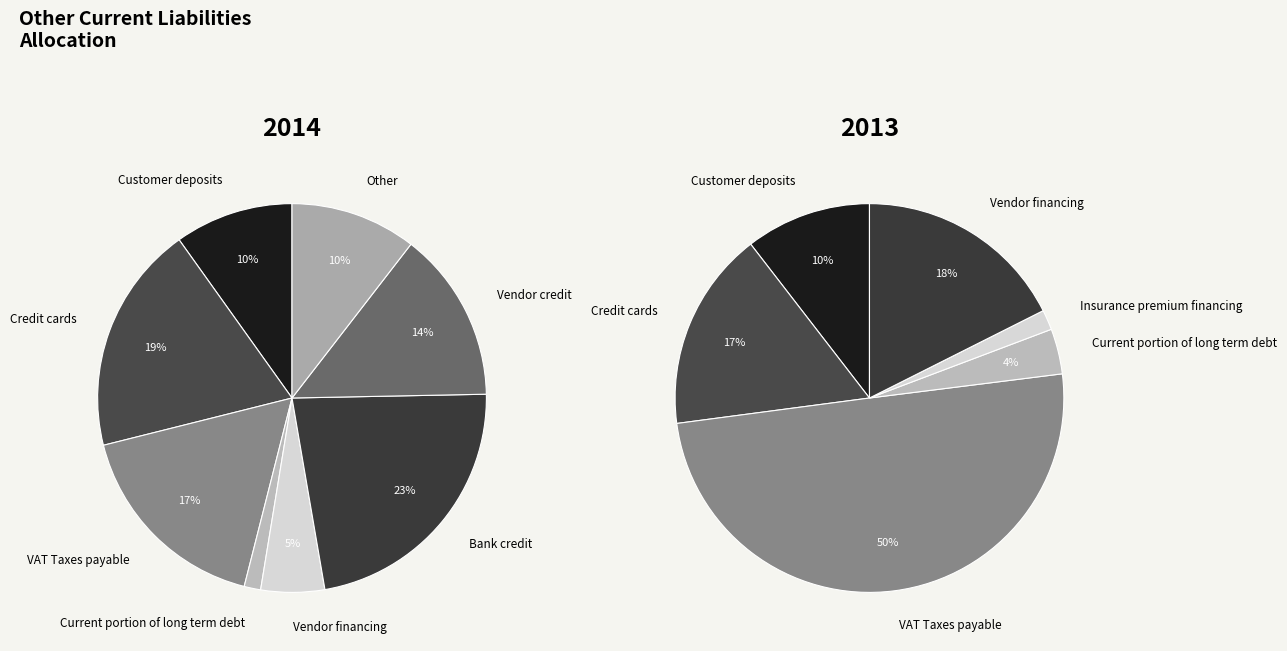

Does Current portion of long term debt account for over 50% of the chart?

No